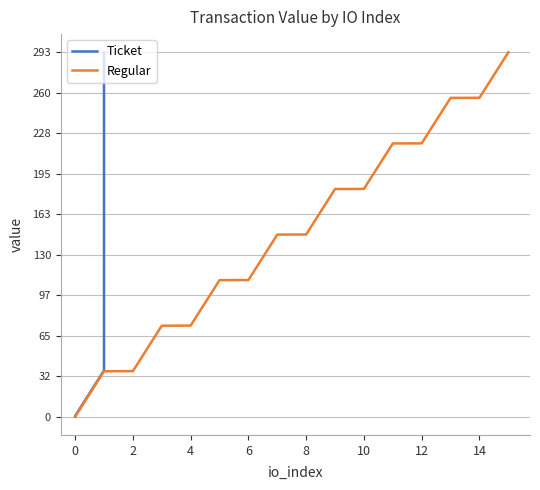

Is it true that Regular equals 107.9 at 14?

False